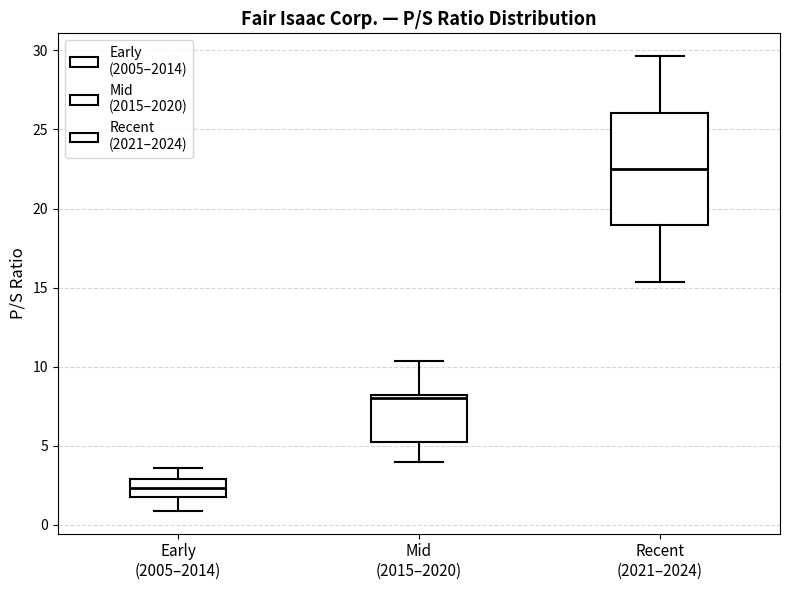

Reading left to right, read every box against the y-axis: the position of its median line, the range the box covers, and the ends of its whiskers. The values are not printed on the chart, so give them approximately, as read against the axis.

Early (2005–2014): median 2.5, box 2.0 to 3.0, whiskers 1.0 to 3.5
Mid (2015–2020): median 8.0, box 5.0 to 8.0, whiskers 4.0 to 10.5
Recent (2021–2024): median 22.5, box 19.0 to 26.0, whiskers 15.5 to 29.5